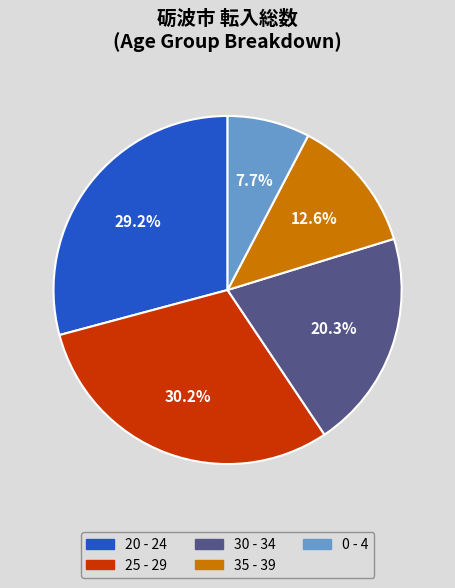

To the nearest percent, what percentage of the pie is 20 - 24?

29%